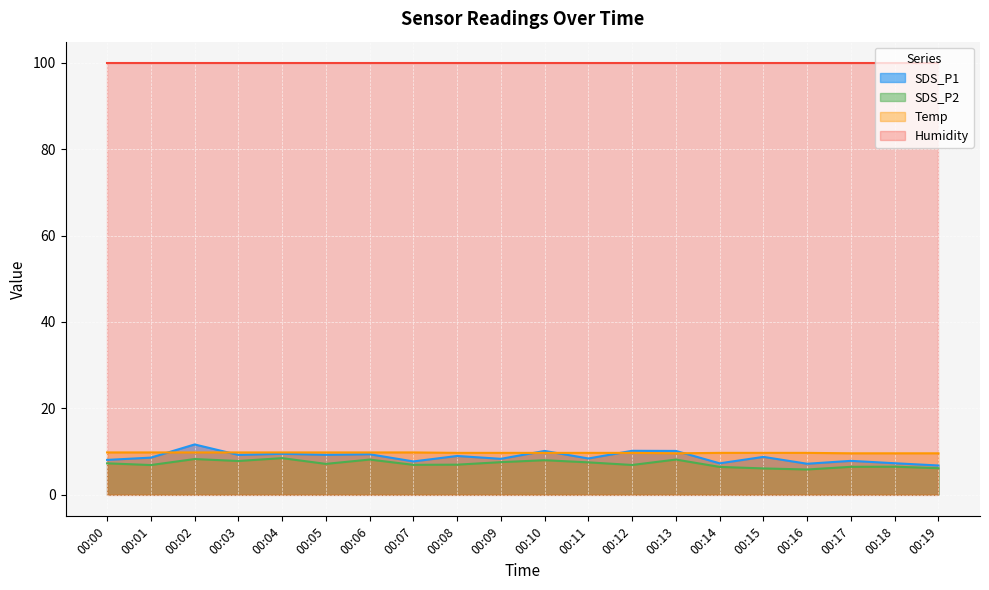

Between 00:12 and 00:00, which is larger?

00:12